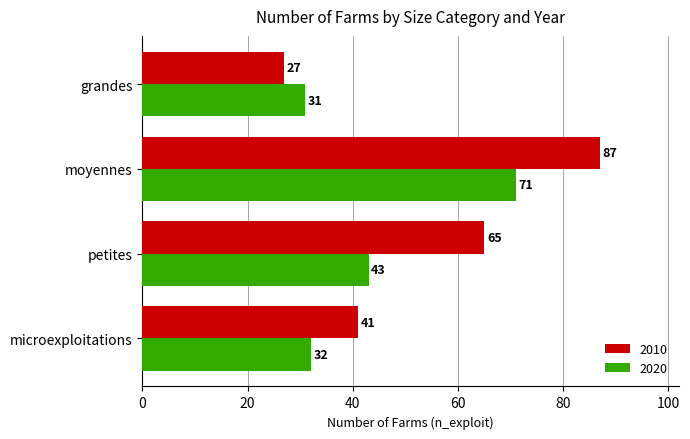

What is the difference between the maximum and second lowest values in the 2020 series?

39